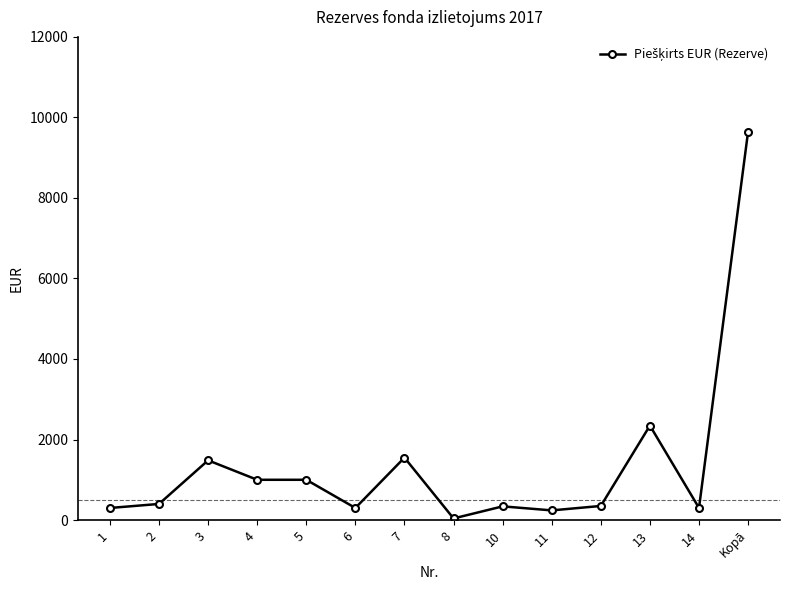

What is the change in value from 7 to 13?

+796